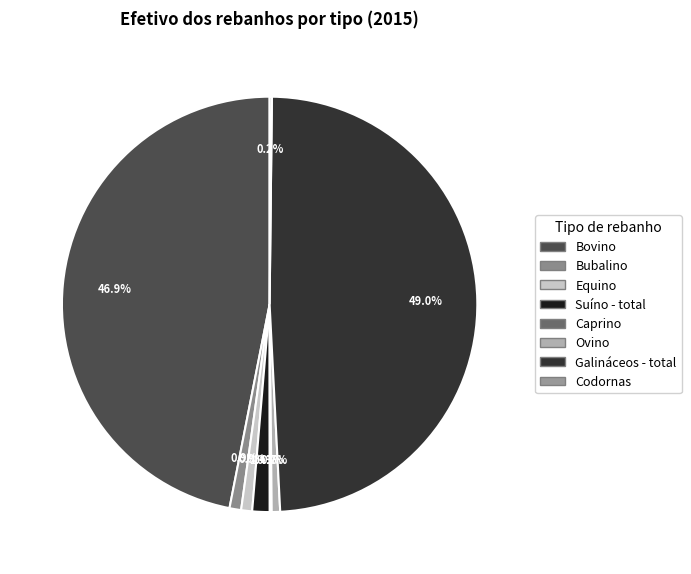

Which slice is the smallest?

Caprino